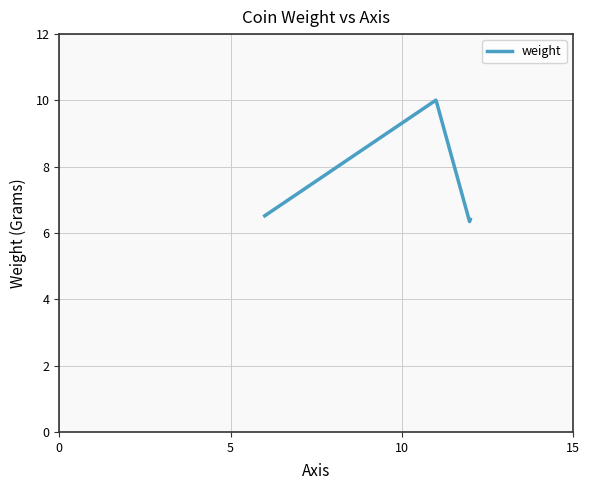

What is the minimum value shown in the chart?

6.3